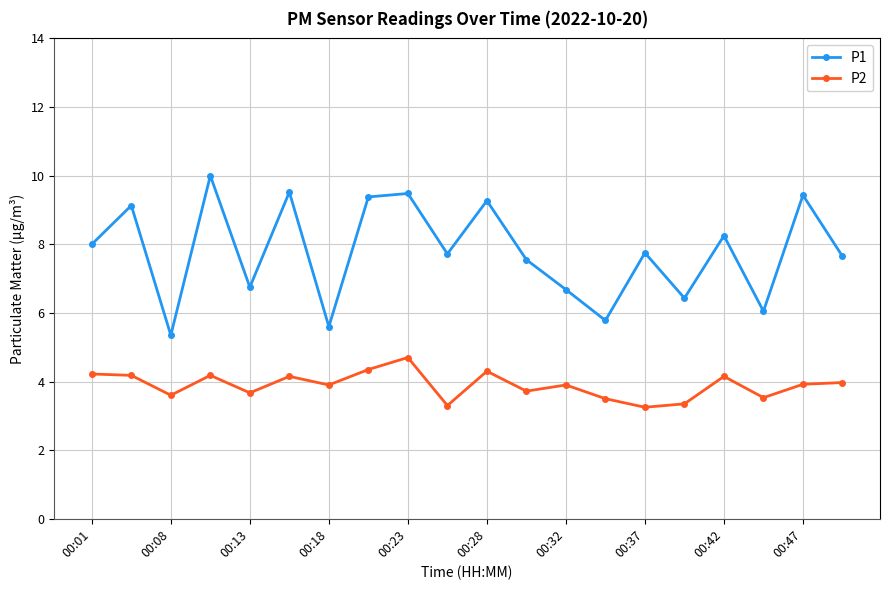

List the series in order of their peak value, highest first.

P1, P2